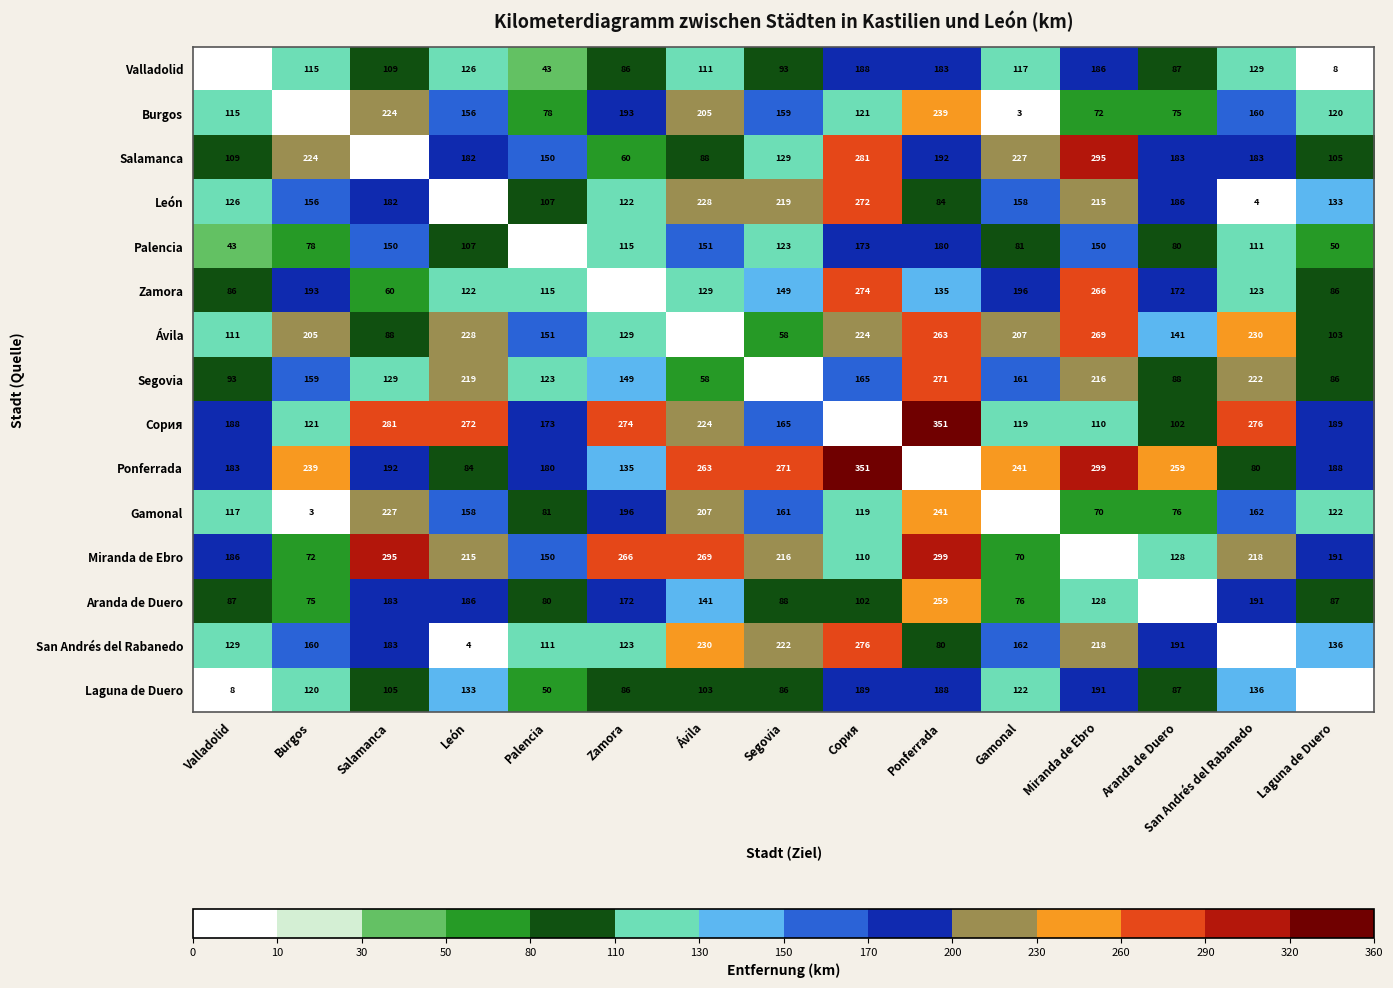

Between Ponferrada and Laguna de Duero, which is larger?

Ponferrada